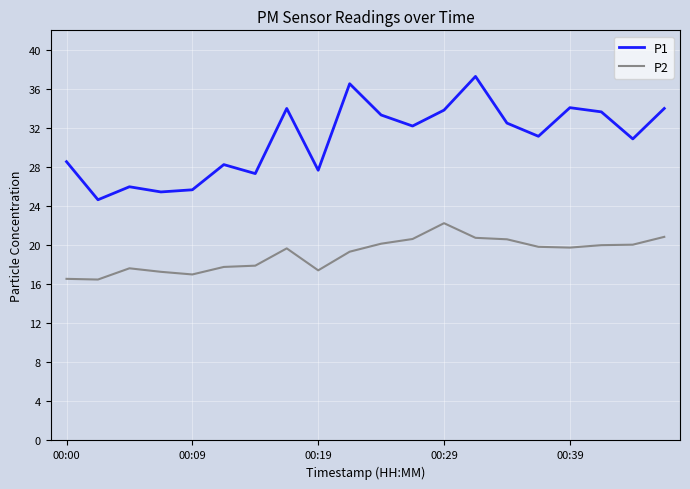

Which series has the widest spread of values?

P1